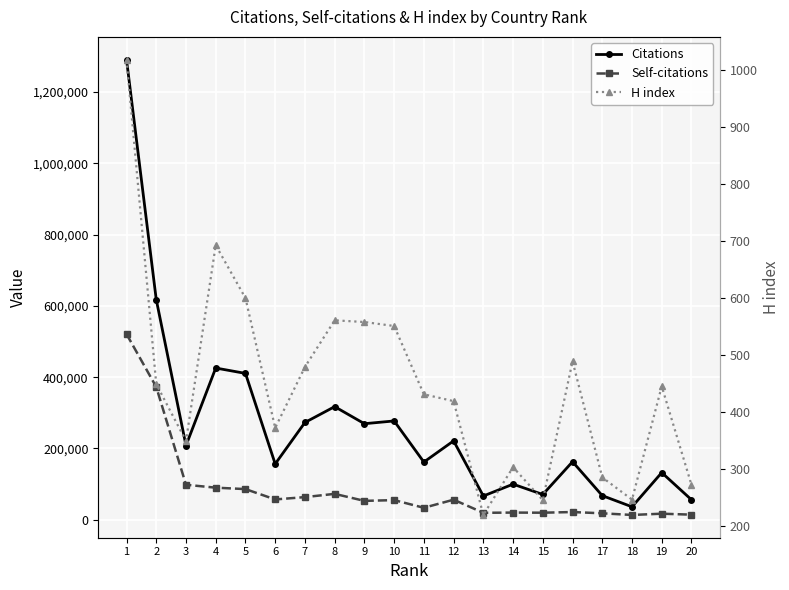

What is the value of the Self-citations point at the 20th from the left?

14322